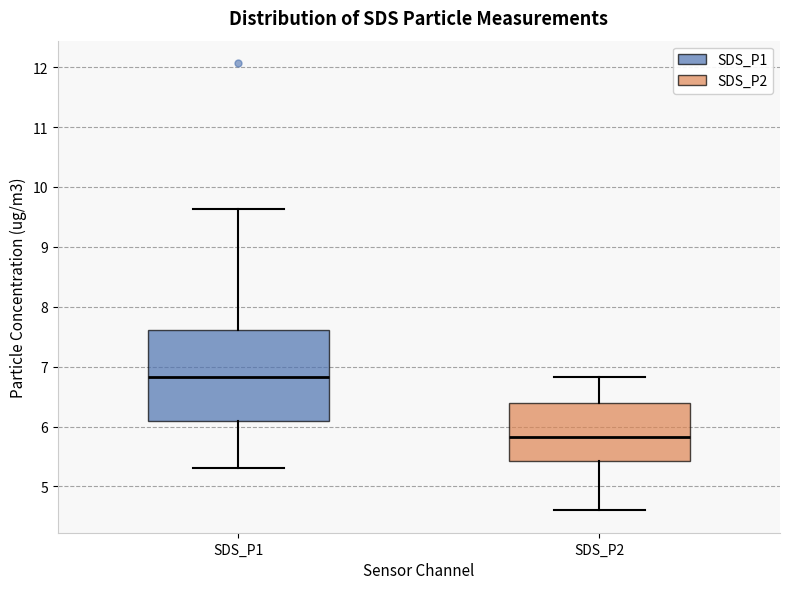

Reading left to right, read every box against the y-axis: the position of its median line, the range the box covers, and the ends of its whiskers. The values are not printed on the chart, so give them approximately, as read against the axis.

SDS_P1: median 6.8, box 6.1 to 7.6, whiskers 5.3 to 9.6
SDS_P2: median 5.8, box 5.4 to 6.4, whiskers 4.6 to 6.8